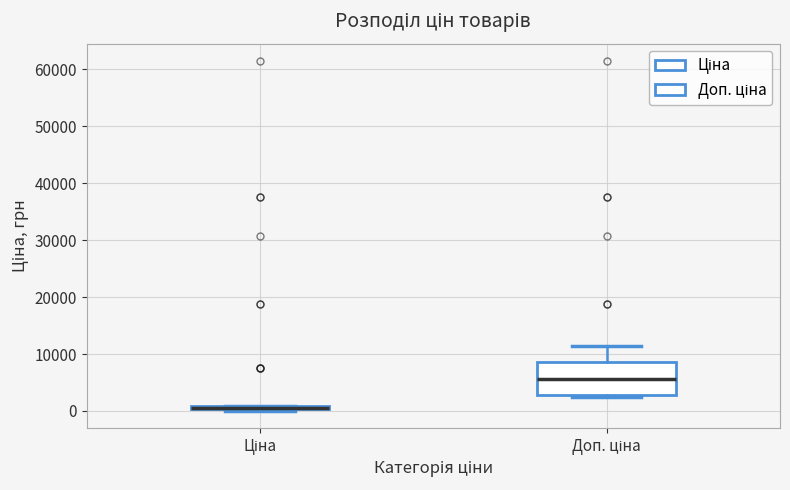

Which box is the tallest, from its lower edge to its upper edge?

Доп. ціна